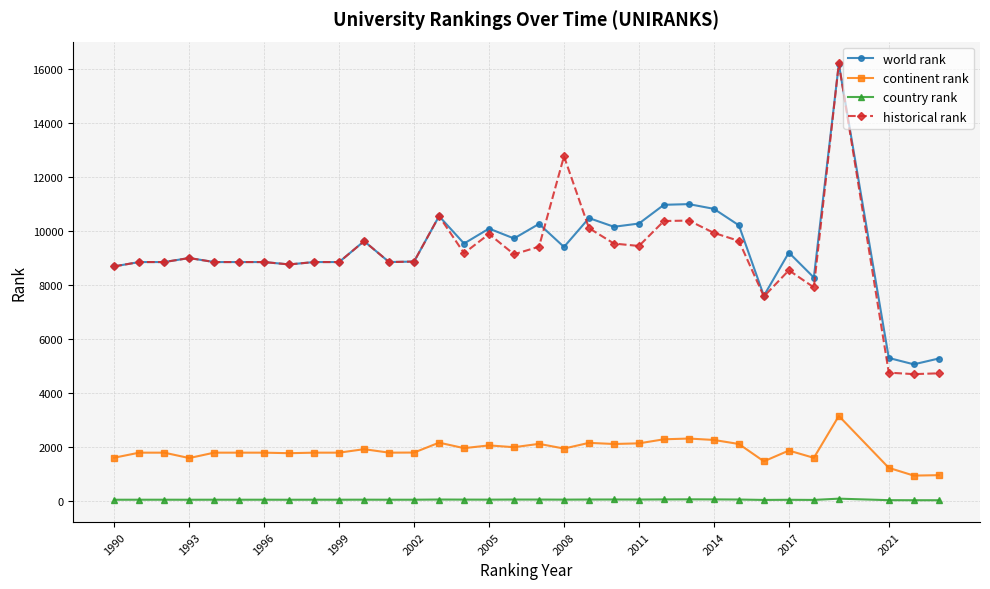

True or false: continent rank and country rank cross at least once.

False